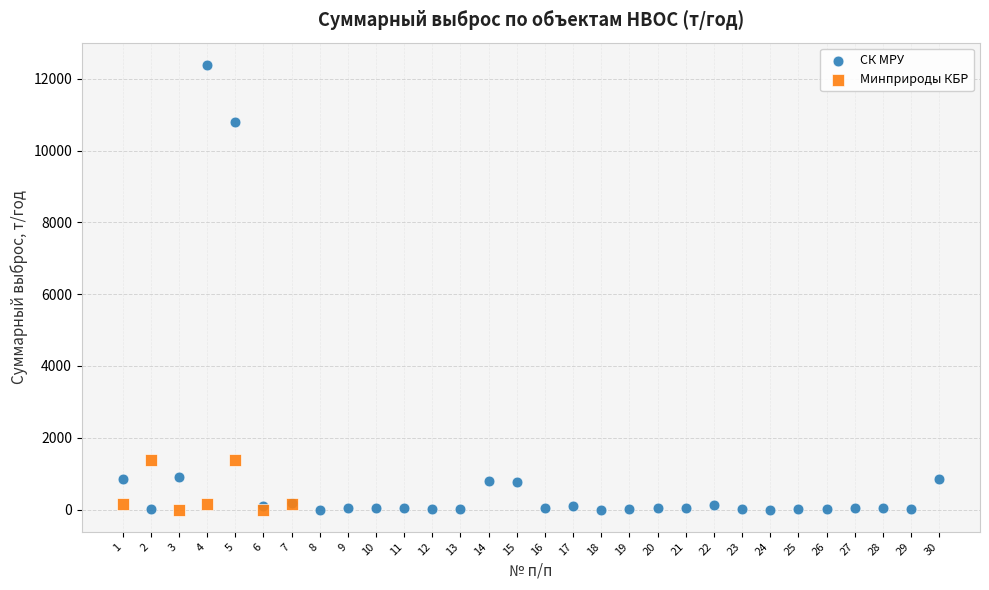

Which series contains the highest Y value?

СК МРУ